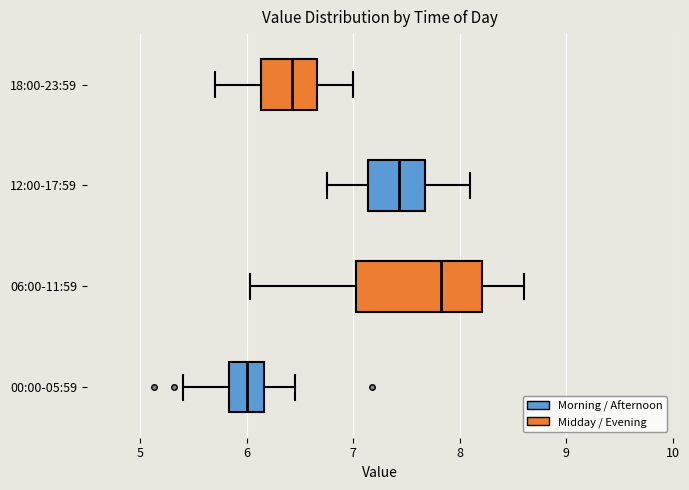

Which box's median line is the furthest to the right?

06:00-11:59